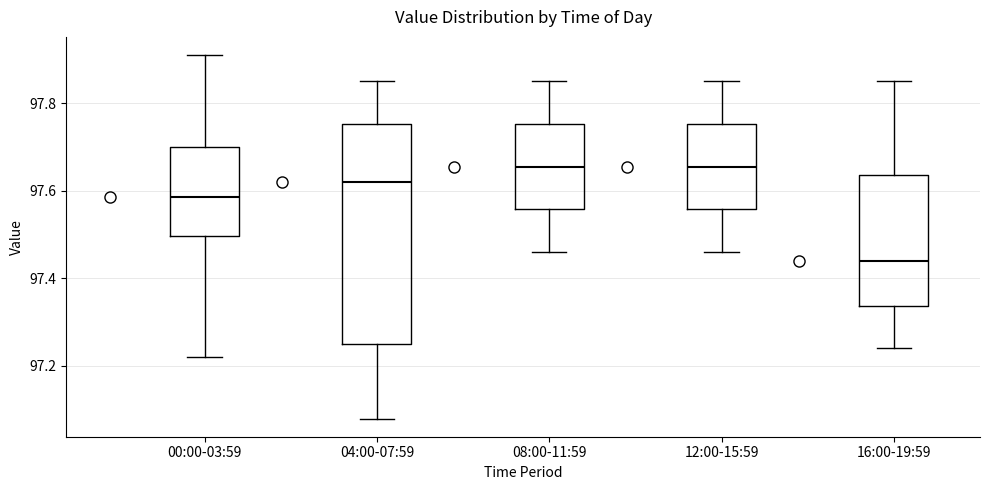

Where is the lower edge of the box for 16:00-19:59 on the y-axis? The values are not printed on the chart, so give them approximately, as read against the axis.

97.34